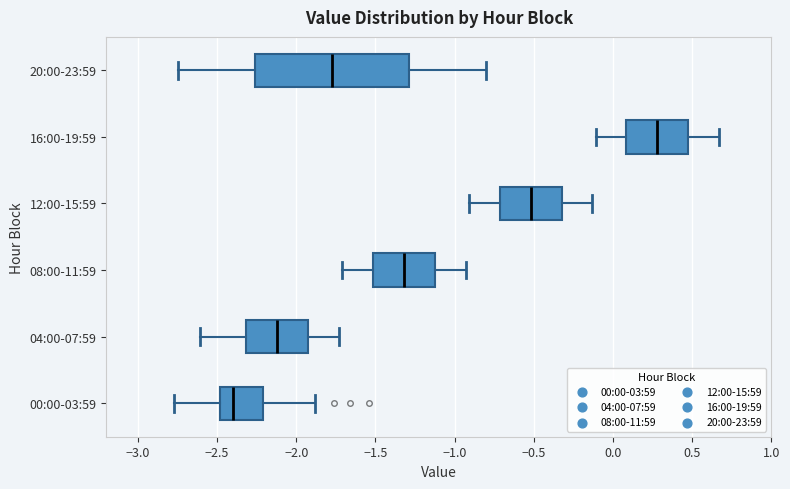

Comparing the boxes themselves (not the whiskers), which one is the widest?

20:00-23:59